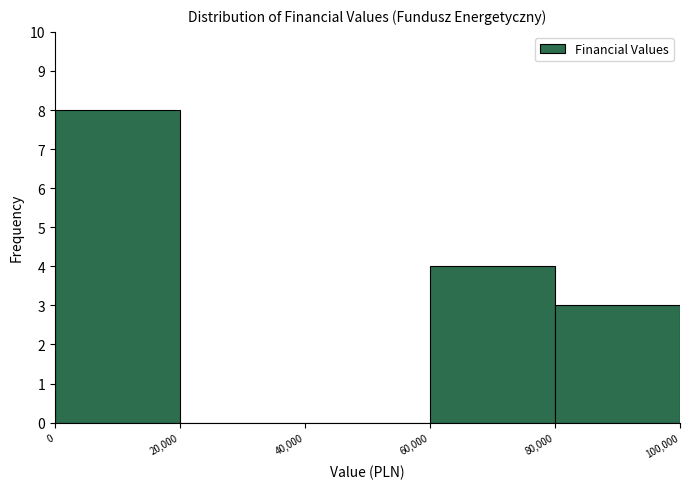

Over which range of the x-axis is the bar tallest?

0 to 20,000